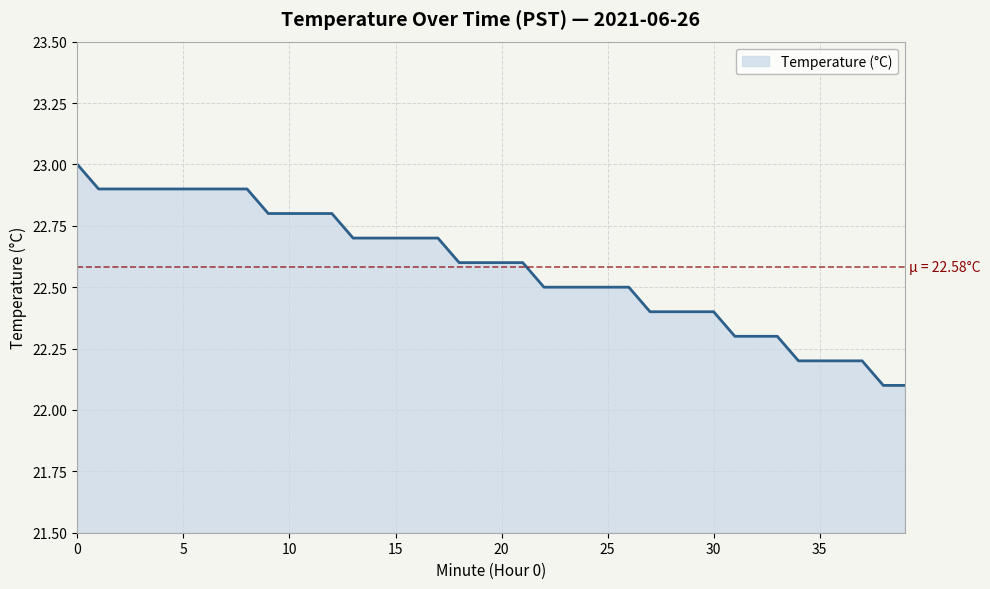

What is the difference between the maximum and minimum values?

0.9